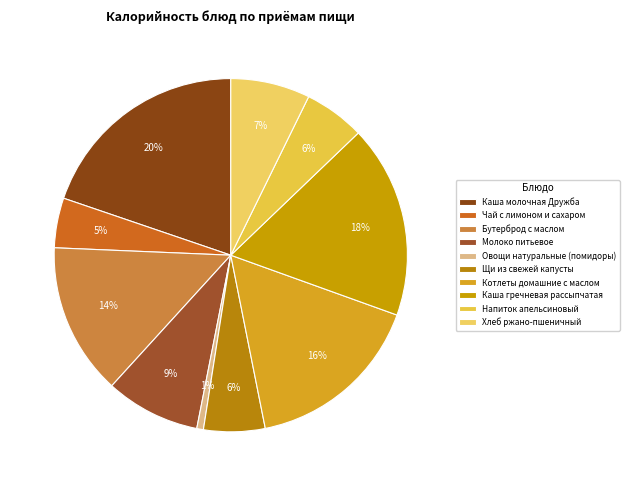

How many slices are in this pie chart?

10